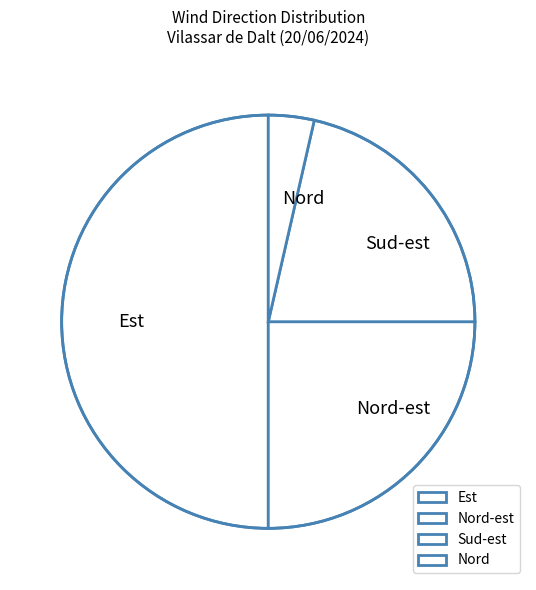

Is it true that Est is 50% of the pie?

True